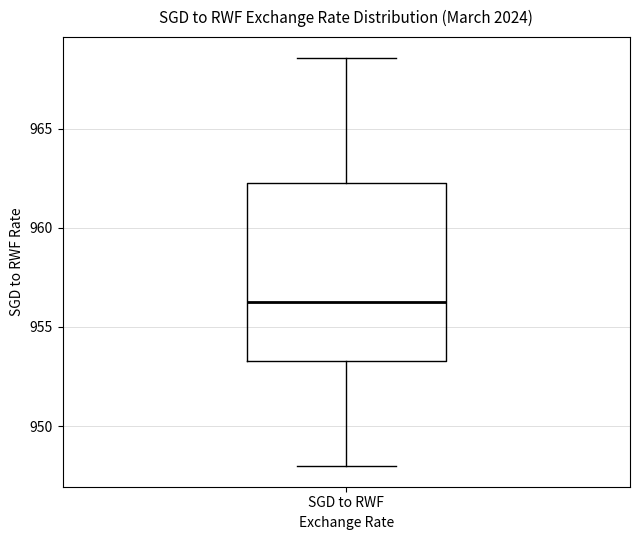

Transcribe this box plot: give where the median line is, the range the box spans, and where the two whiskers end, as read against the y-axis. The values are not printed on the chart, so give them approximately, as read against the axis.

median 956.0, box 953.5 to 962.0, whiskers 948.0 to 968.5